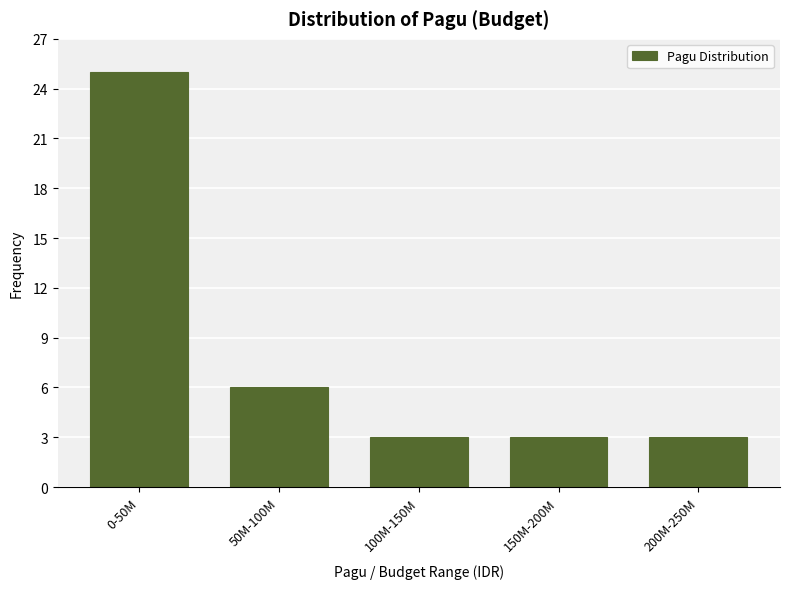

Reading left to right, list all the values displayed in this chart.

25	6	3	3	3